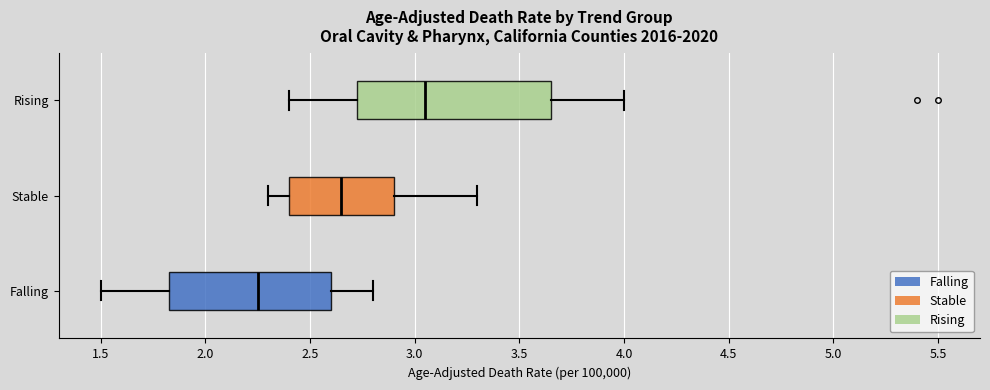

Reading bottom to top, read every box against the x-axis: the position of its median line, the range the box covers, and the ends of its whiskers. The values are not printed on the chart, so give them approximately, as read against the axis.

Falling: median 2.25, box 1.85 to 2.60, whiskers 1.50 to 2.80
Stable: median 2.65, box 2.40 to 2.90, whiskers 2.30 to 3.30
Rising: median 3.05, box 2.75 to 3.65, whiskers 2.40 to 4.00